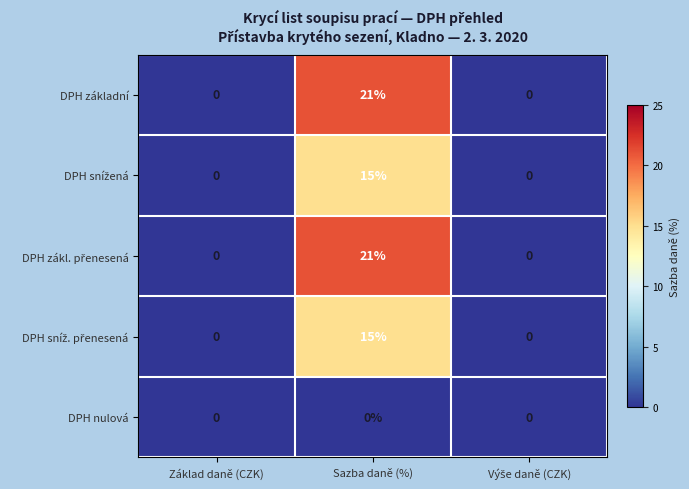

The value of DPH základní at Sazba daně (%) is 7. True or false?

False